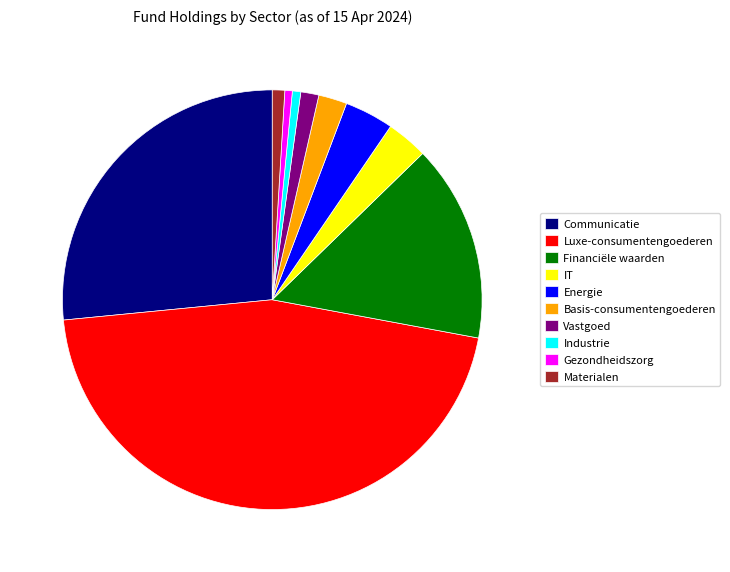

True or false: Gezondheidszorg accounts for 11% of the total.

False